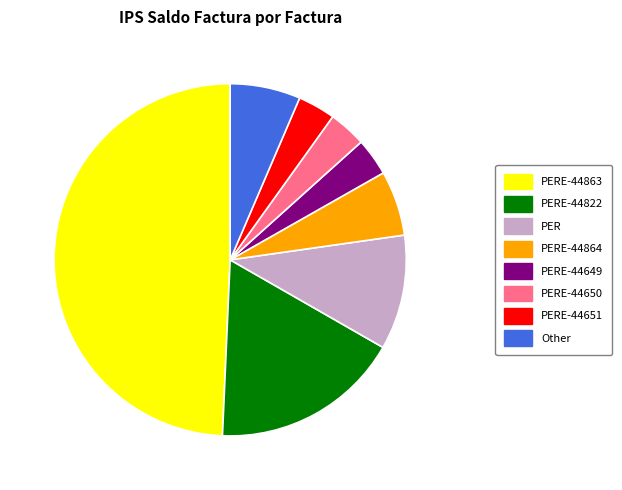

Does any single category account for the majority?

No